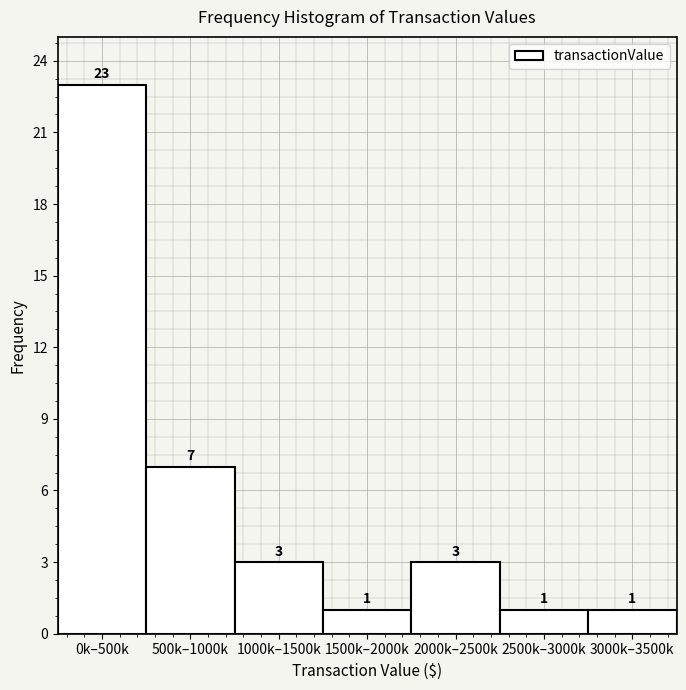

Reading left to right, transcribe all the data shown in this chart.

0k–500k=23	500k–1000k=7	1000k–1500k=3	1500k–2000k=1	2000k–2500k=3	2500k–3000k=1	3000k–3500k=1